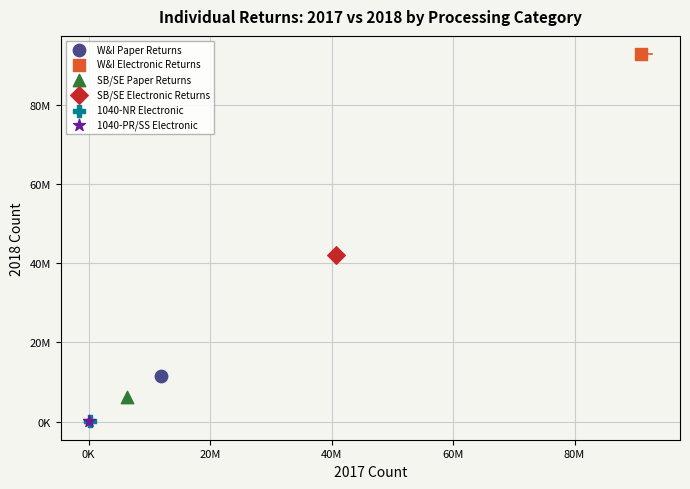

What are all the series names shown in the legend?

W&I Paper Returns, W&I Electronic Returns, SB/SE Paper Returns, SB/SE Electronic Returns, 1040-NR Electronic, 1040-PR/SS Electronic